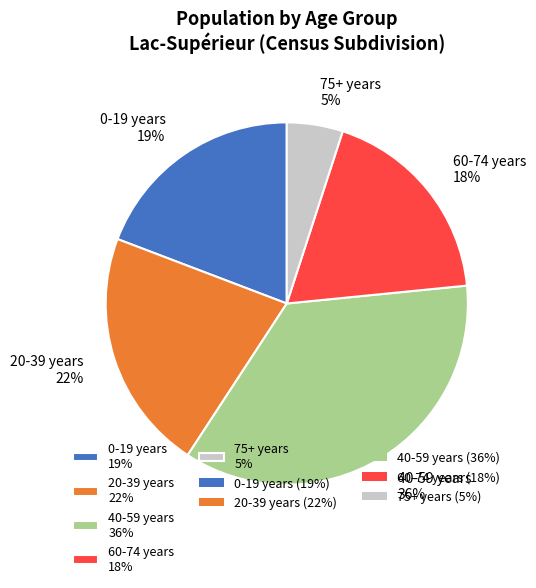

Rank the categories by value from lowest to highest.

75+ years 5%, 60-74 years 18%, 0-19 years 19%, 20-39 years 22%, 40-59 years 36%